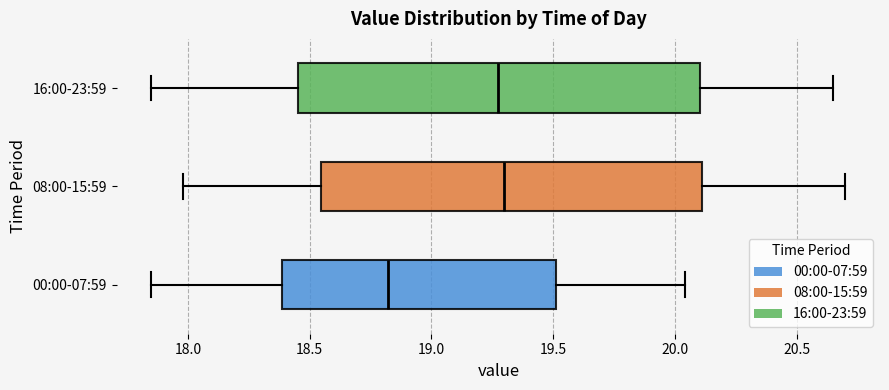

Which box is the widest, from its left edge to its right edge?

16:00-23:59